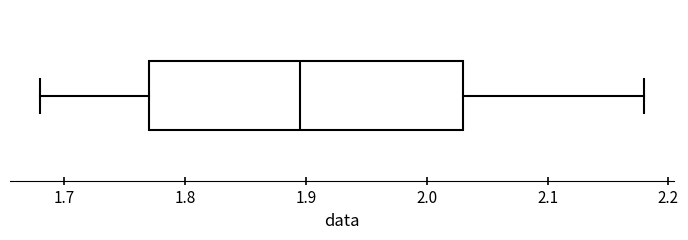

Where does the left whisker of the box end on the x-axis? The values are not printed on the chart, so give them approximately, as read against the axis.

1.68